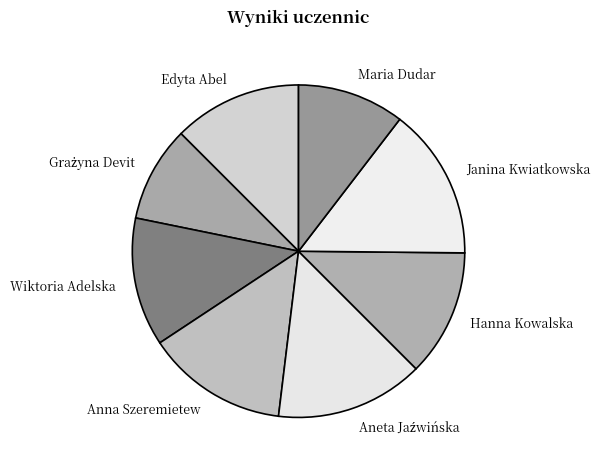

How many segments does this pie chart have?

8